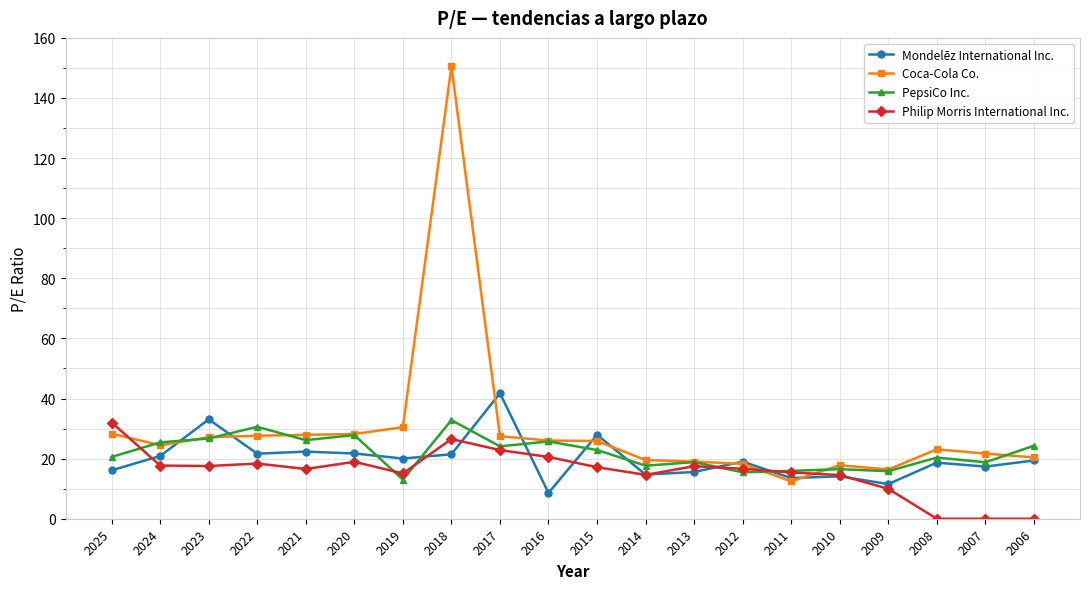

True or false: PepsiCo Inc. has more than 1 interior local peaks.

True